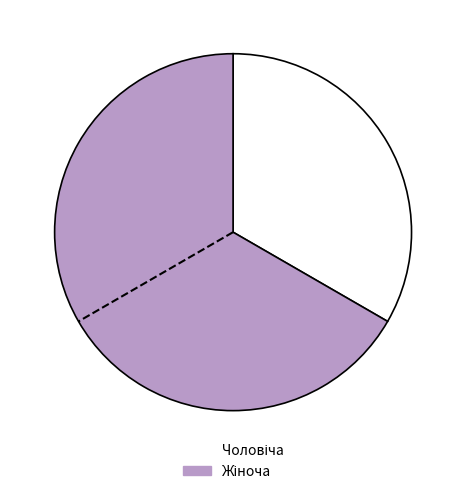

Does any single category account for the majority?

Yes